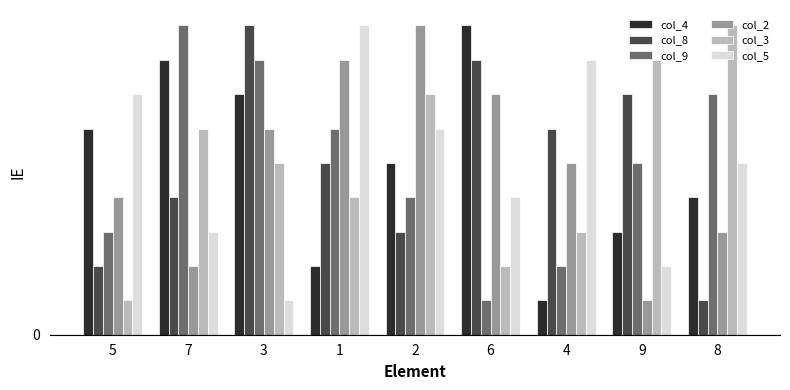

What are all the series names shown in the legend?

col_4, col_8, col_9, col_2, col_3, col_5